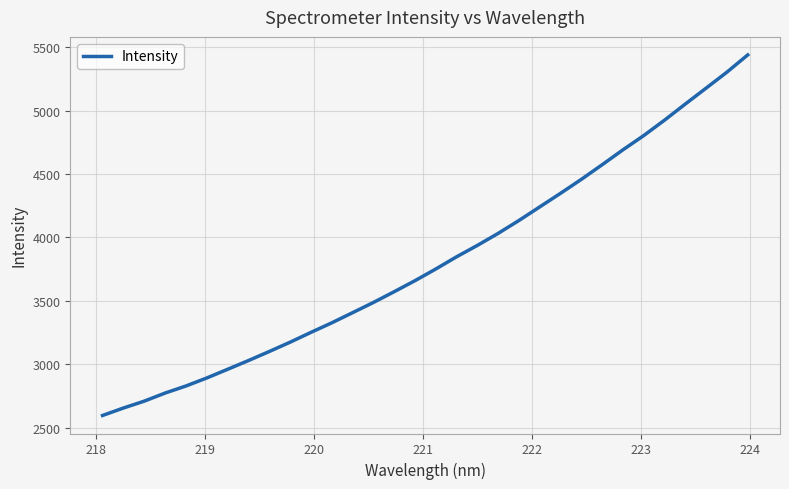

What is the minimum value shown in the chart?

2595.3